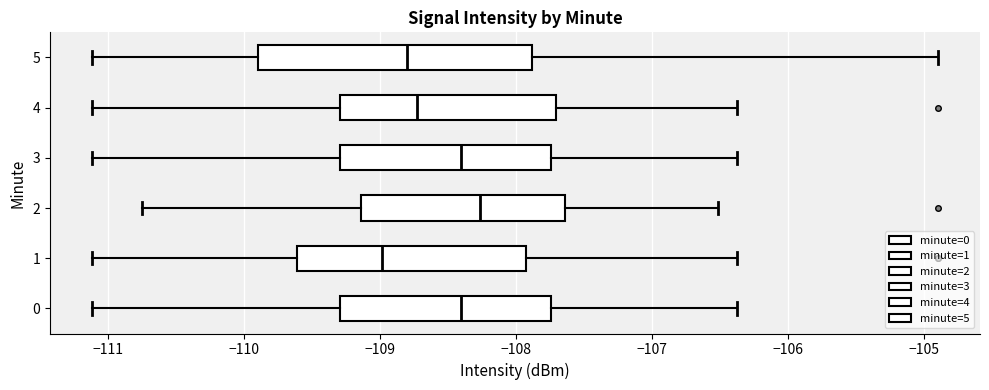

Which box has the furthest to the left median line?

1